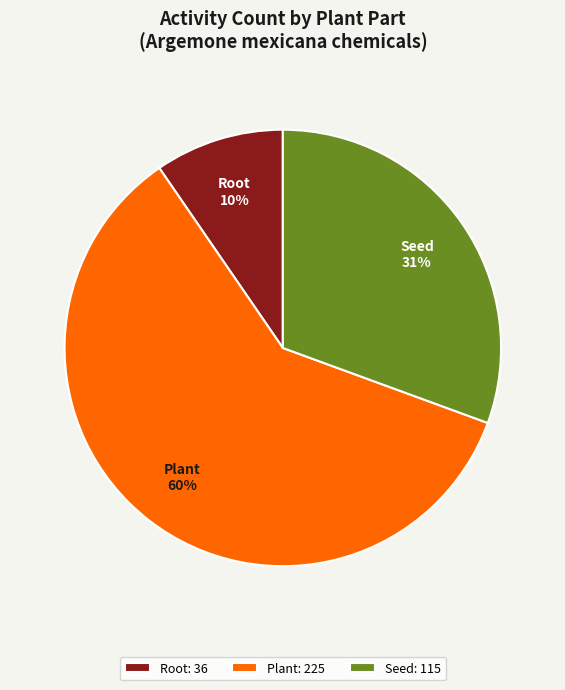

Does Root account for over 50% of the chart?

No